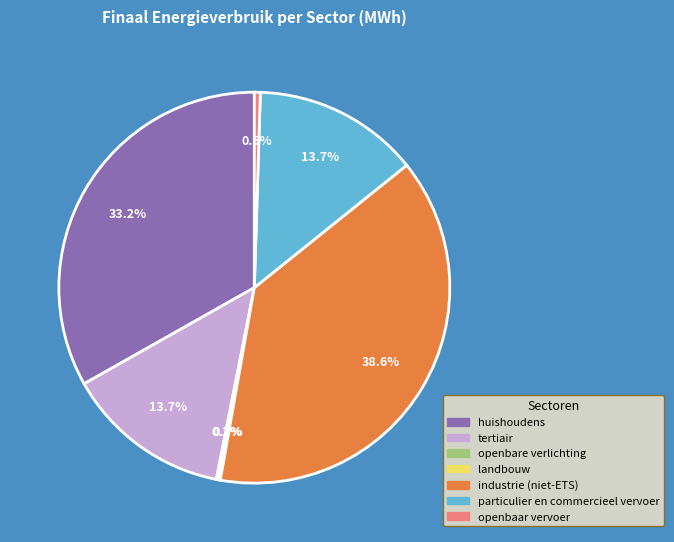

Which has a higher value, huishoudens or openbaar vervoer?

huishoudens